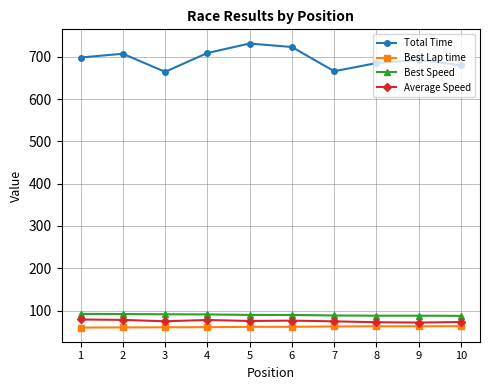

The Best Lap time series shows 92.0 at 6. True or false?

False